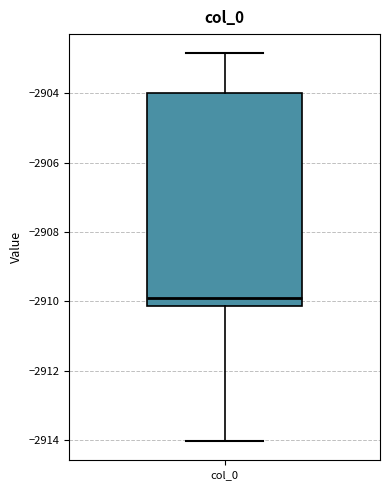

Transcribe this box plot: give where the median line is, the range the box spans, and where the two whiskers end, as read against the y-axis. The values are not printed on the chart, so give them approximately, as read against the axis.

median -2909.8, box -2910.2 to -2904.0, whiskers -2914.0 to -2902.8